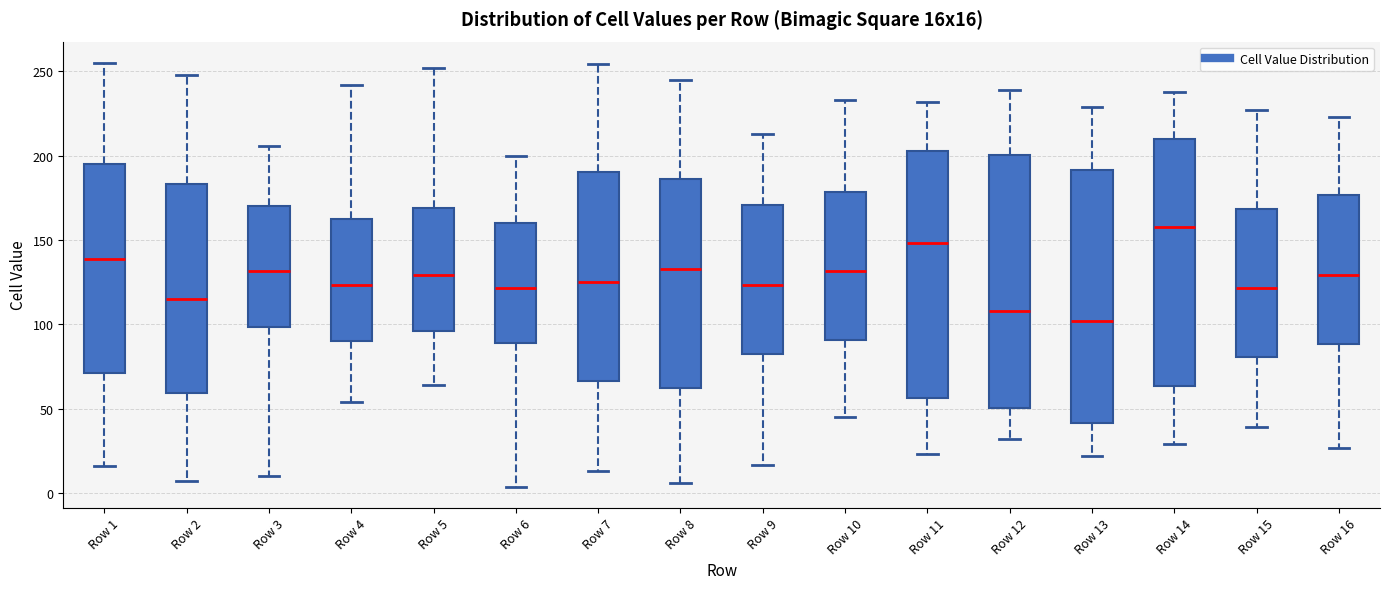

Reading left to right, read every box against the y-axis: the position of its median line, the range the box covers, and the ends of its whiskers. The values are not printed on the chart, so give them approximately, as read against the axis.

Row 1: median 140, box 70 to 195, whiskers 15 to 255
Row 2: median 115, box 60 to 185, whiskers 5 to 250
Row 3: median 130, box 100 to 170, whiskers 10 to 205
Row 4: median 125, box 90 to 165, whiskers 55 to 240
Row 5: median 130, box 95 to 170, whiskers 65 to 250
Row 6: median 120, box 90 to 160, whiskers 5 to 200
Row 7: median 125, box 65 to 190, whiskers 15 to 255
Row 8: median 135, box 65 to 185, whiskers 5 to 245
Row 9: median 125, box 80 to 170, whiskers 15 to 215
Row 10: median 130, box 90 to 180, whiskers 45 to 235
Row 11: median 150, box 55 to 205, whiskers 25 to 230
Row 12: median 110, box 50 to 200, whiskers 30 to 240
Row 13: median 100, box 40 to 190, whiskers 20 to 230
Row 14: median 160, box 65 to 210, whiskers 30 to 240
Row 15: median 120, box 80 to 170, whiskers 40 to 225
Row 16: median 130, box 90 to 175, whiskers 25 to 225